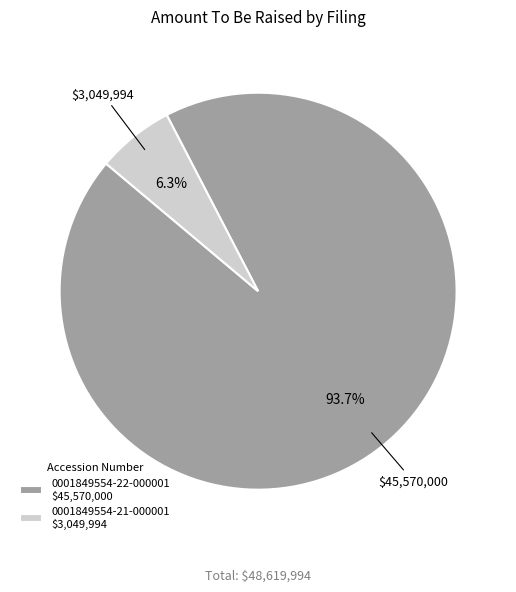

Which category accounts for the majority?

0001849554-22-000001